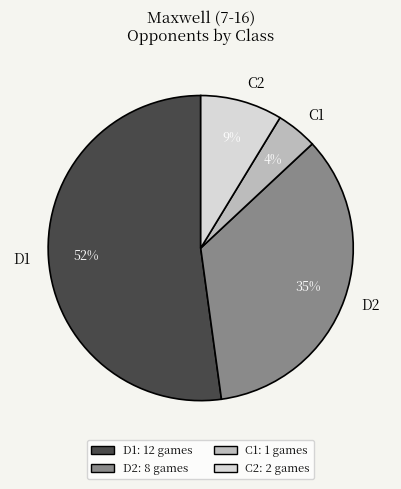

True or false: C1 accounts for 4% of the total.

True